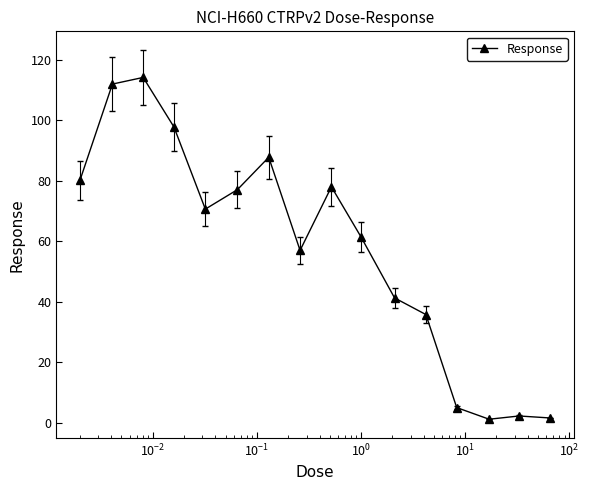

What is the maximum value shown in the chart?

114.2